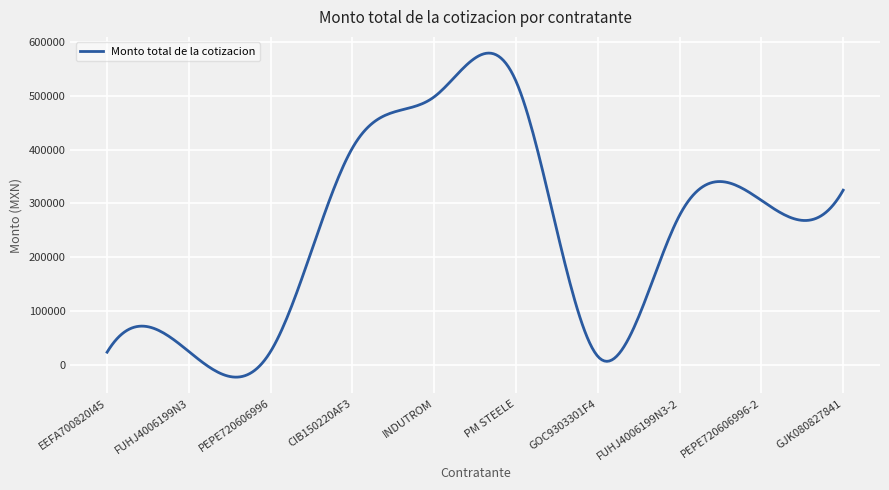

Count the number of data series in this chart.

1